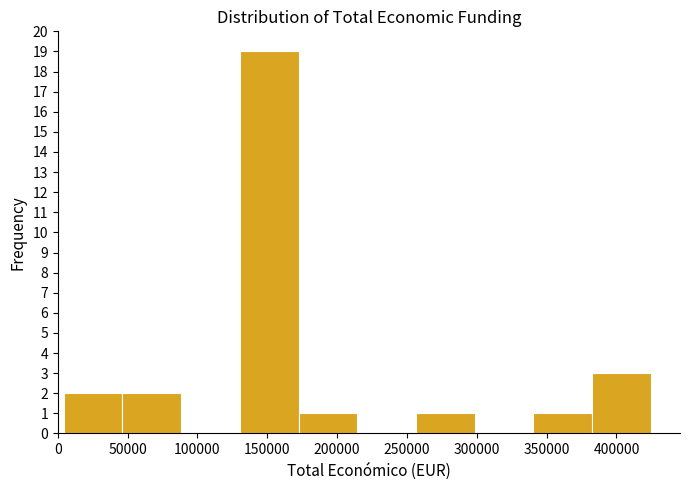

Reading left to right, transcribe this chart: for each bar, give the range it covers on the x-axis and its height. Neither the bar edges nor the heights are printed on the chart, so give them approximately, as read against the axes.

5000 to 45000: 2
45000 to 90000: 2
90000 to 130000: 0
130000 to 170000: 19
170000 to 215000: 1
215000 to 255000: 0
255000 to 300000: 1
300000 to 340000: 0
340000 to 380000: 1
380000 to 425000: 3